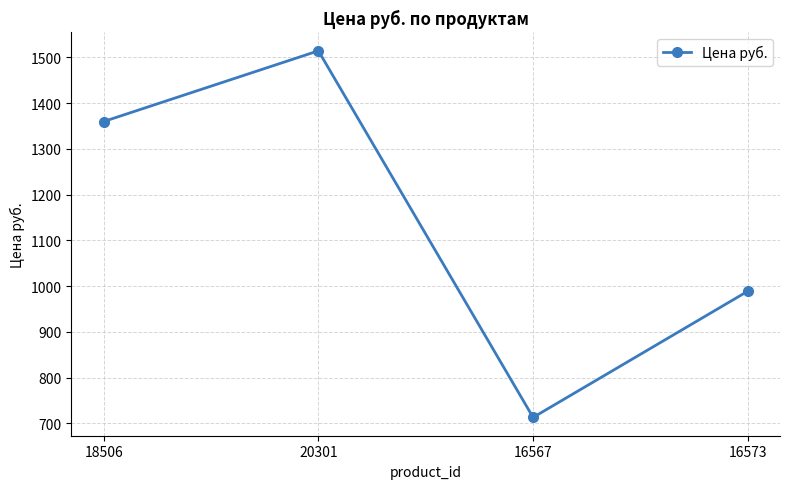

Is it true that the value at 20301 is 1514.1?

True